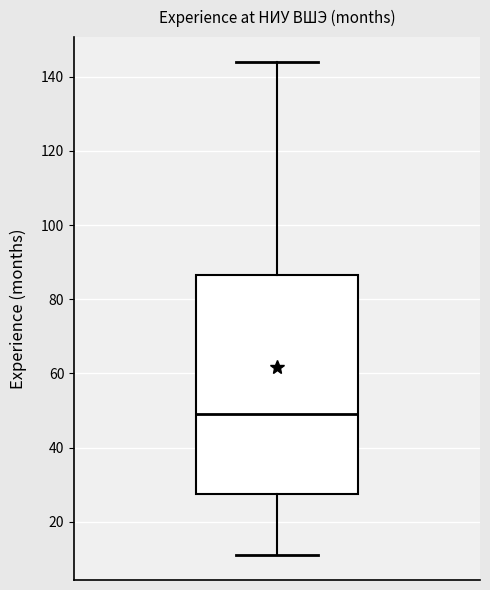

Transcribe this box plot: give where the median line is, the range the box spans, and where the two whiskers end, as read against the y-axis. The values are not printed on the chart, so give them approximately, as read against the axis.

median 50, box 28 to 86, whiskers 12 to 144